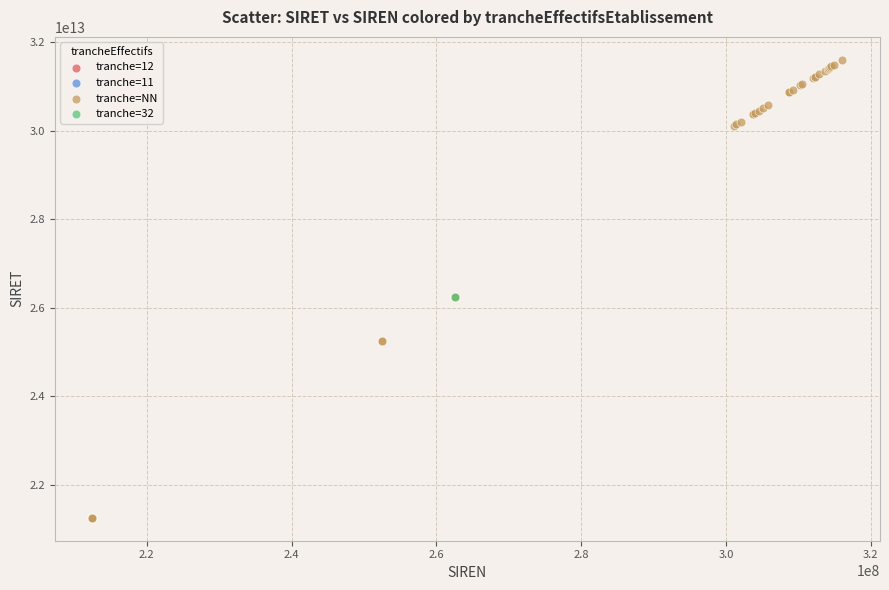

What are all the series names shown in the legend?

tranche=12, tranche=11, tranche=NN, tranche=32